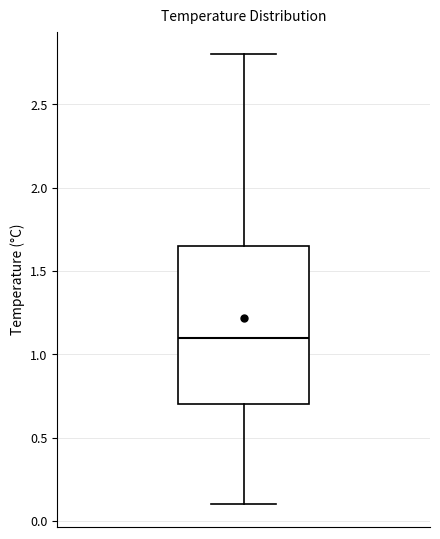

Where does the upper whisker of the box end on the y-axis? The values are not printed on the chart, so give them approximately, as read against the axis.

2.80